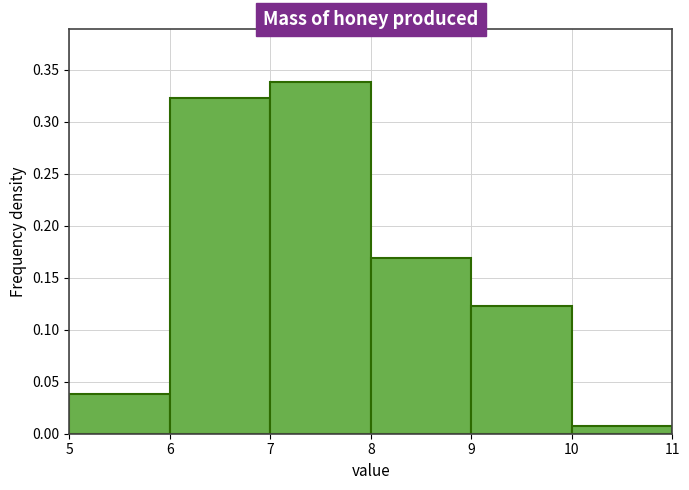

Reading left to right, transcribe this chart: for each bar, give the range it covers on the x-axis and its height. The values are not printed on the chart, so give them approximately, as read against the axis.

5 to 6: 0.040
6 to 7: 0.325
7 to 8: 0.340
8 to 9: 0.170
9 to 10: 0.125
10 to 11: 0.010